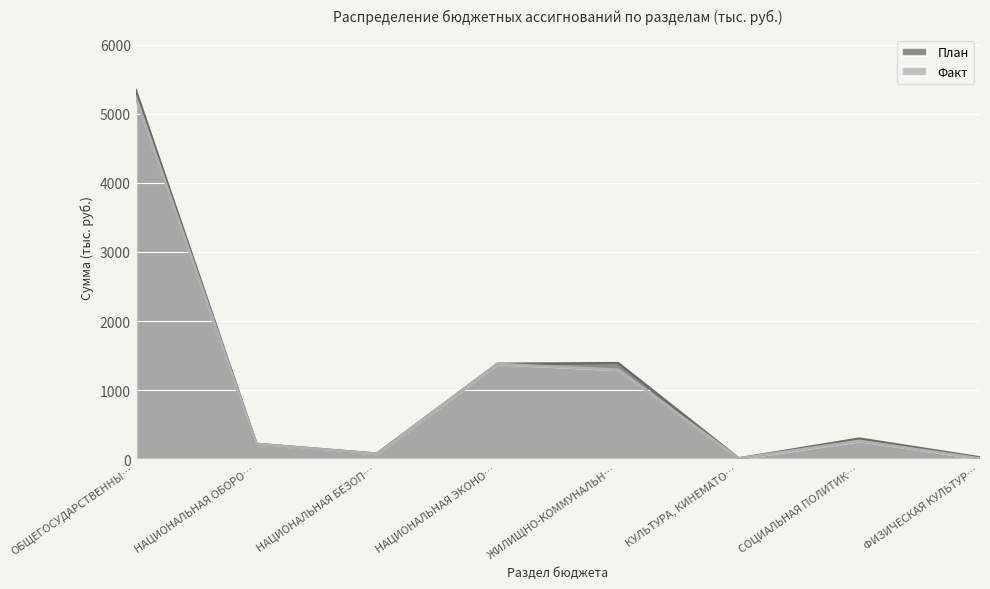

What are all the series names shown in the legend?

План, Факт